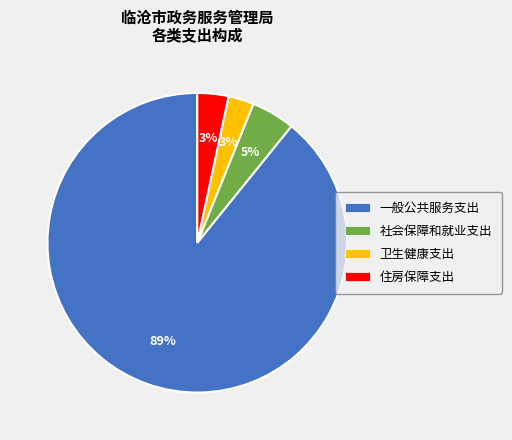

Do 社会保障和就业支出 and 住房保障支出 together represent more than half of the pie?

No